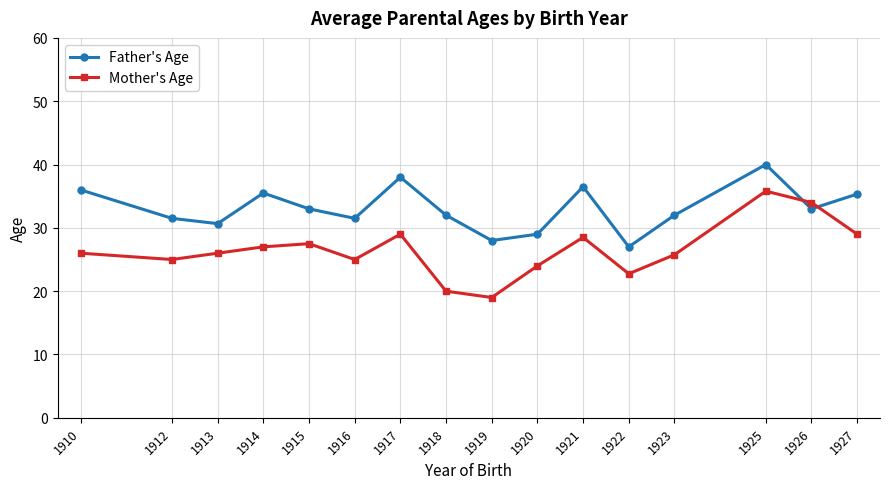

List the series in order of their overall mean, highest first.

Father's Age, Mother's Age